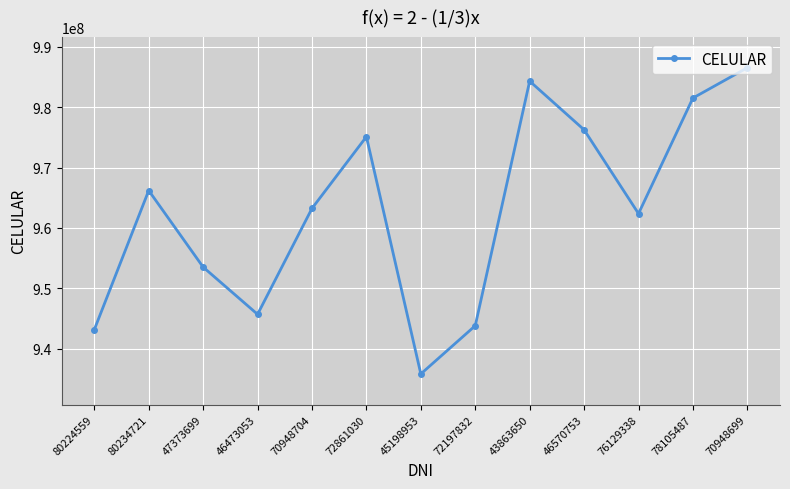

Reading left to right, extract all data points from this chart.

80224559=943170306	80234721=966205147	47373699=953525838	46473053=945708932	70948704=963243627	72861030=975114581	45198953=935838141	72197832=943821821	43863650=984311856	46570753=976259671	76129338=962381771	78105487=981514647	70948699=986536375